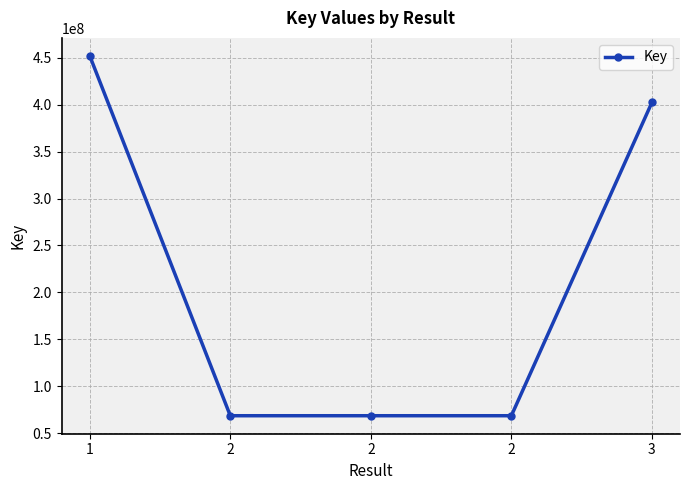

Reading right to left, list all the values displayed in this chart.

402410451	68554247	68554247	68554247	452077368